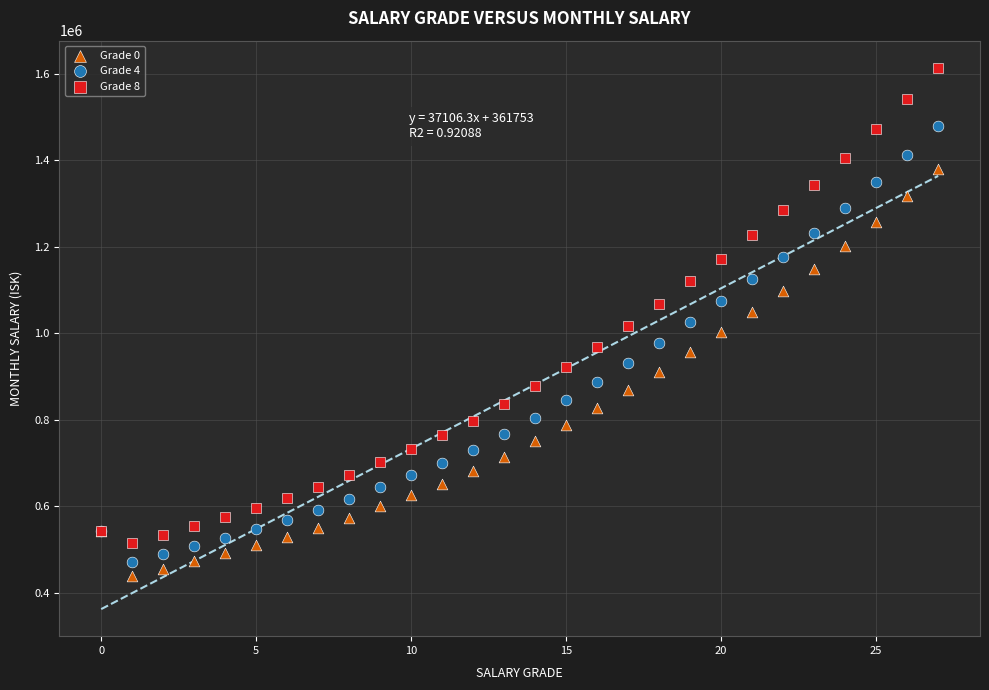

Which series reaches the maximum Y coordinate?

Grade 8